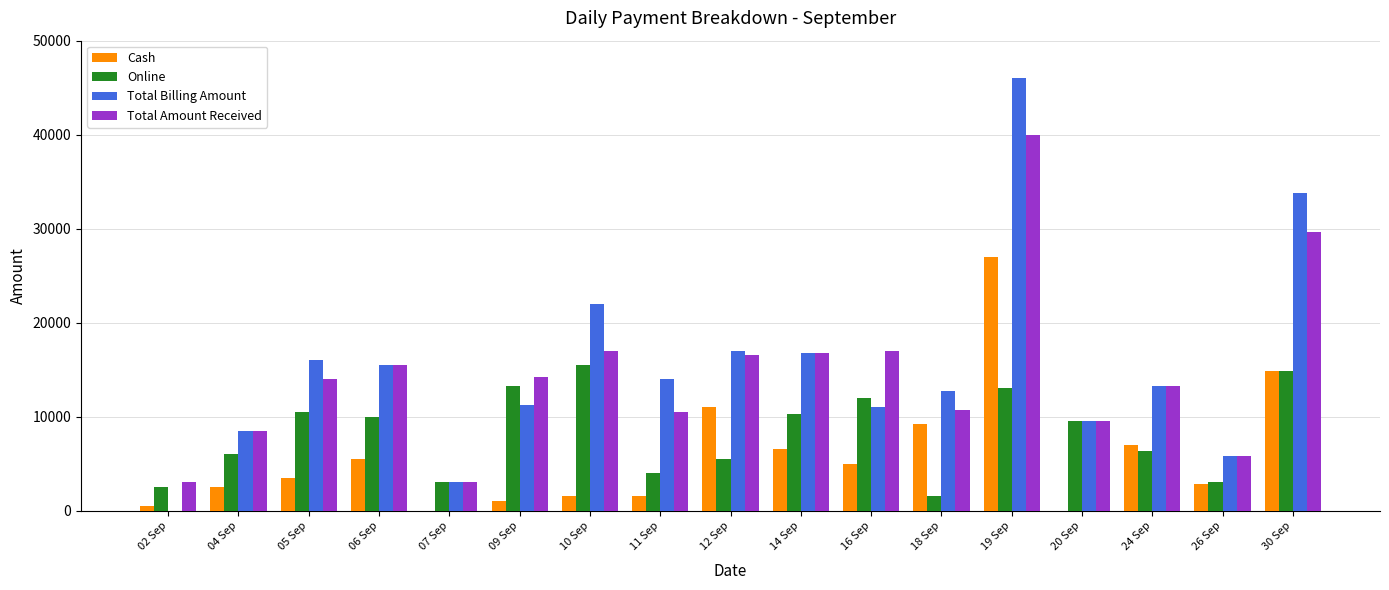

Reading left to right, what are all the values shown in this chart?

Cash: 02 Sep=500	04 Sep=2500	05 Sep=3500	06 Sep=5500	07 Sep=0	09 Sep=1000	10 Sep=1500	11 Sep=1500	12 Sep=11000	14 Sep=6500	16 Sep=5000	18 Sep=9200	19 Sep=27000	20 Sep=0	24 Sep=7000	26 Sep=2800	30 Sep=14800
Online: 02 Sep=2500	04 Sep=6000	05 Sep=10500	06 Sep=10000	07 Sep=3000	09 Sep=13200	10 Sep=15500	11 Sep=4000	12 Sep=5500	14 Sep=10300	16 Sep=12000	18 Sep=1500	19 Sep=13000	20 Sep=9500	24 Sep=6300	26 Sep=3000	30 Sep=14800
Total Billing Amount: 02 Sep=0	04 Sep=8500	05 Sep=16000	06 Sep=15500	07 Sep=3000	09 Sep=11200	10 Sep=22000	11 Sep=14000	12 Sep=17000	14 Sep=16800	16 Sep=11000	18 Sep=12700	19 Sep=46000	20 Sep=9500	24 Sep=13300	26 Sep=5800	30 Sep=33800
Total Amount Received: 02 Sep=3000	04 Sep=8500	05 Sep=14000	06 Sep=15500	07 Sep=3000	09 Sep=14200	10 Sep=17000	11 Sep=10500	12 Sep=16500	14 Sep=16800	16 Sep=17000	18 Sep=10700	19 Sep=40000	20 Sep=9500	24 Sep=13300	26 Sep=5800	30 Sep=29600